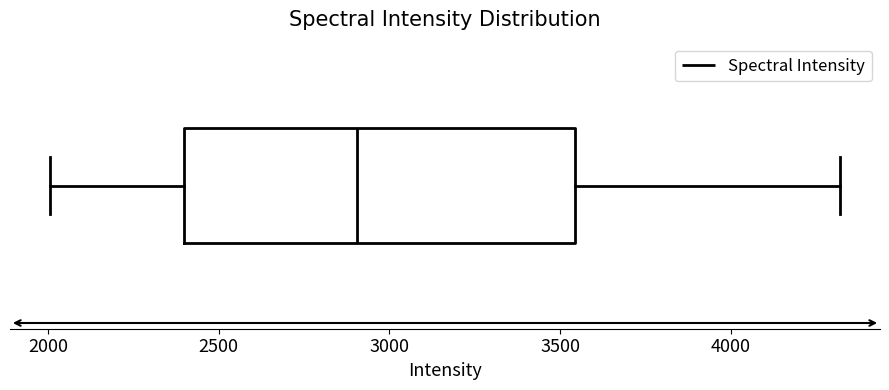

Transcribe this box plot: give where the median line is, the range the box spans, and where the two whiskers end, as read against the x-axis. The values are not printed on the chart, so give them approximately, as read against the axis.

median 2900, box 2400 to 3550, whiskers 2000 to 4300